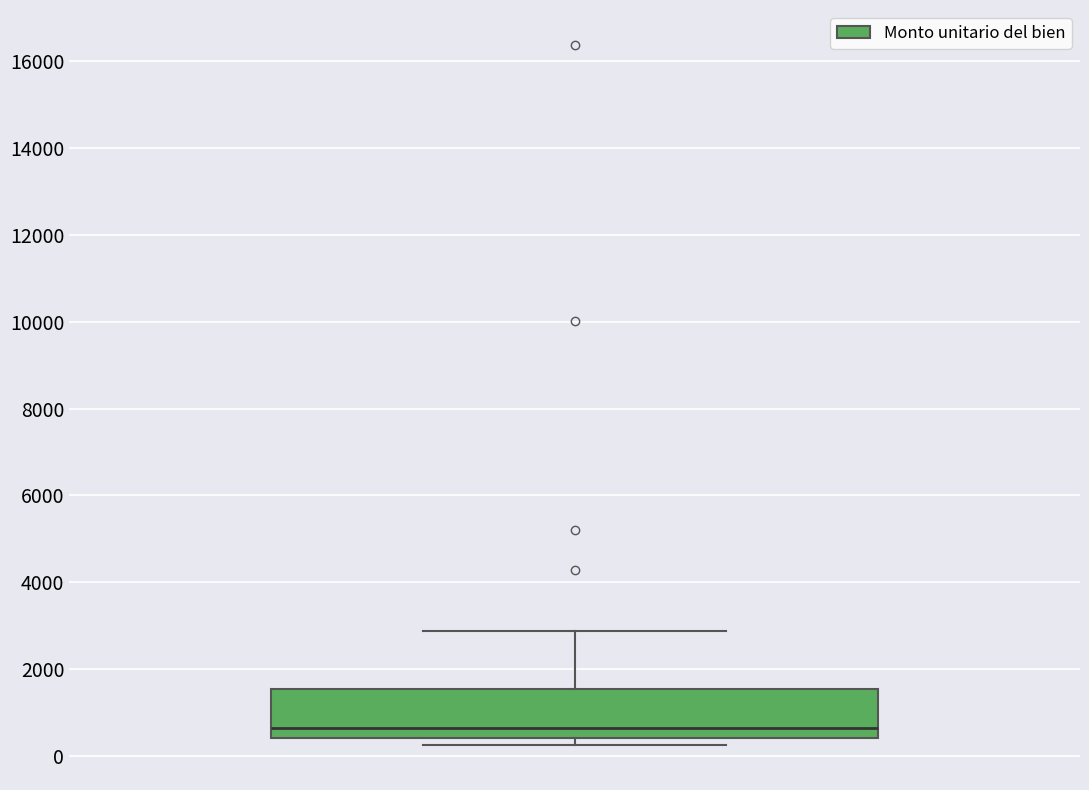

Where does the upper whisker of the box end on the y-axis? The values are not printed on the chart, so give them approximately, as read against the axis.

2800